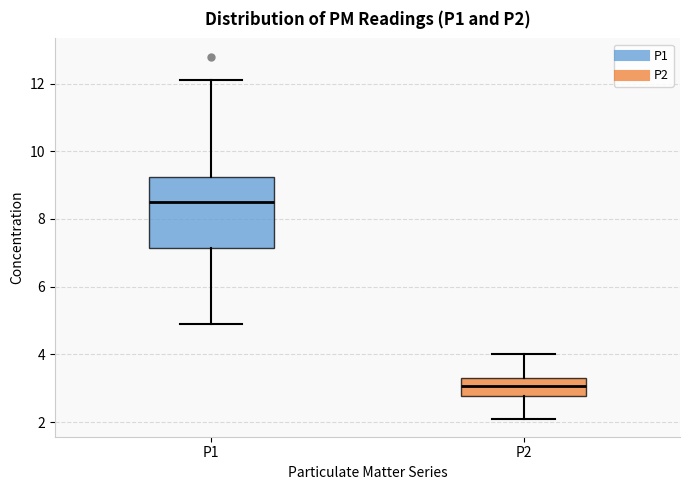

Where does the upper whisker of the box for P1 end on the y-axis? The values are not printed on the chart, so give them approximately, as read against the axis.

12.2